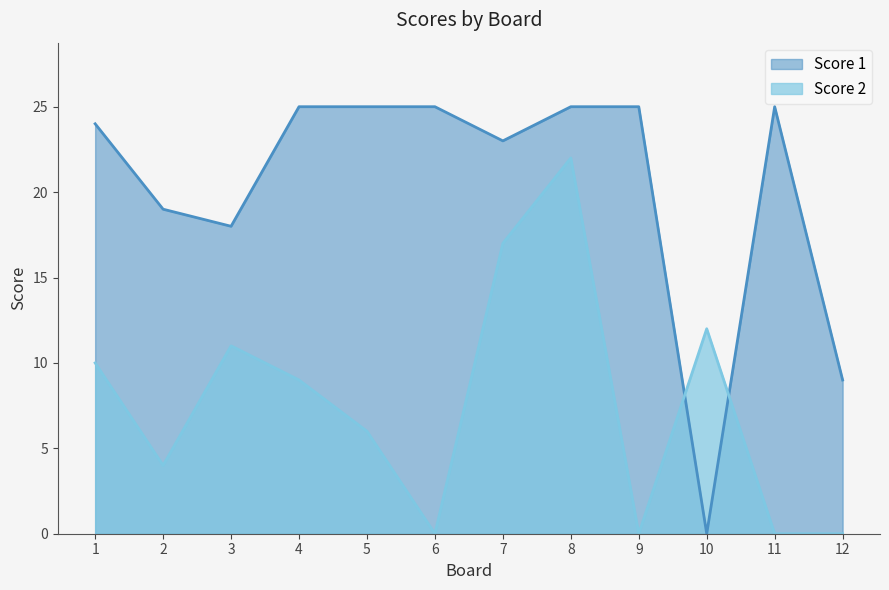

Reading right to left, extract all data points from this chart.

Score 1: 12=9	11=25	10=0	9=25	8=25	7=23	6=25	5=25	4=25	3=18	2=19	1=24
Score 2: 12=0	11=0	10=12	9=0	8=22	7=17	6=0	5=6	4=9	3=11	2=4	1=10